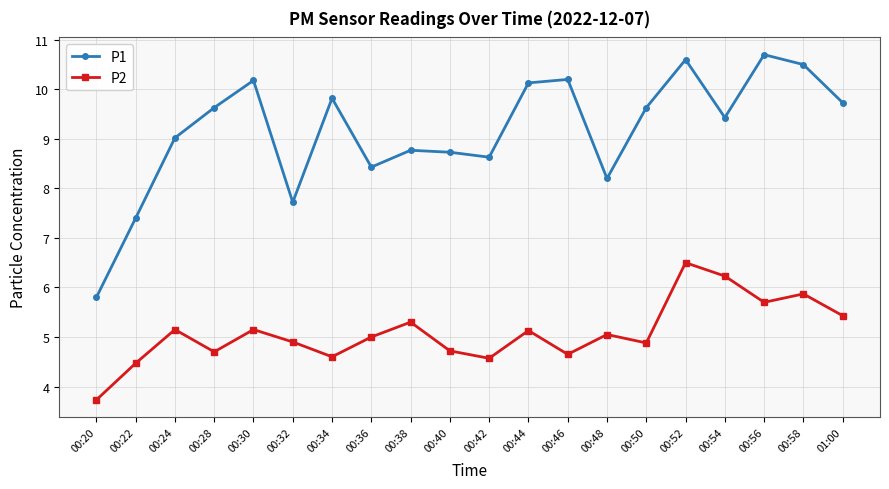

What is the approximate value of P2 at 00:36?

5.0